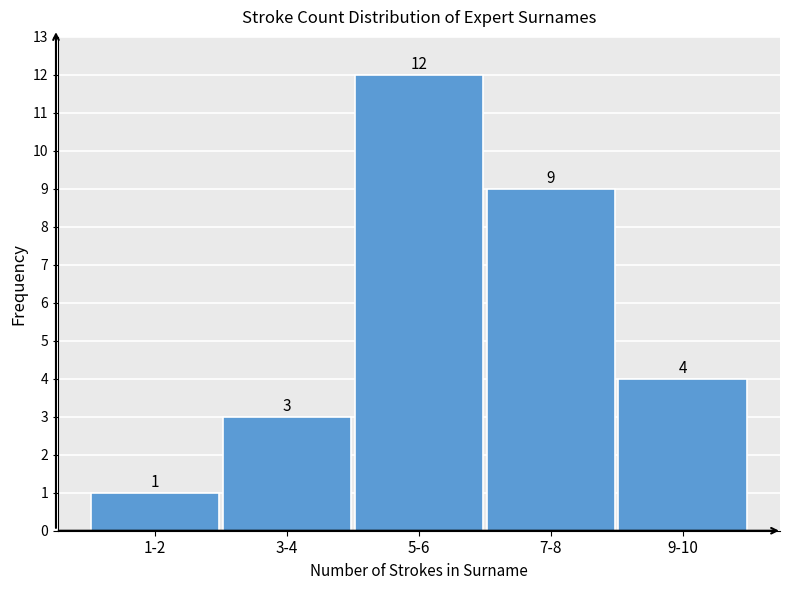

Reading left to right, what are all the values shown in this chart?

1-2=1	3-4=3	5-6=12	7-8=9	9-10=4